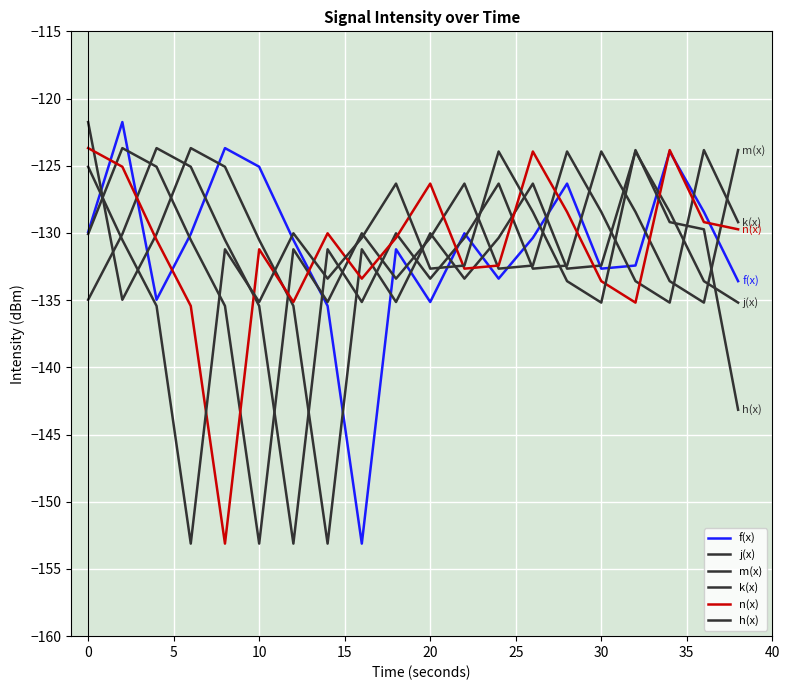

Does the chart display data point markers on the line(s)?

No